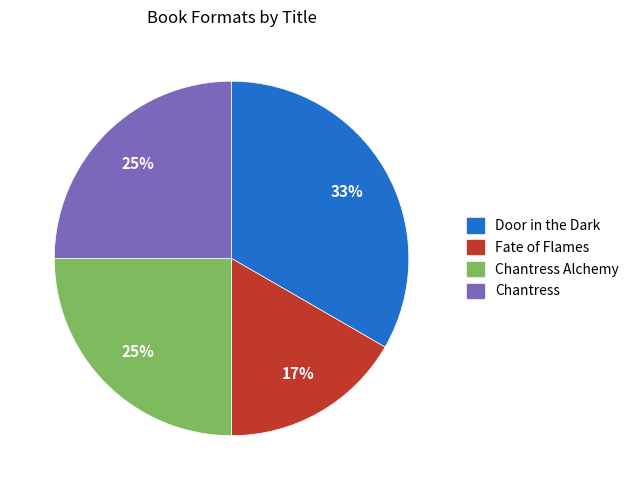

Is there any slice that represents more than half of the pie?

No